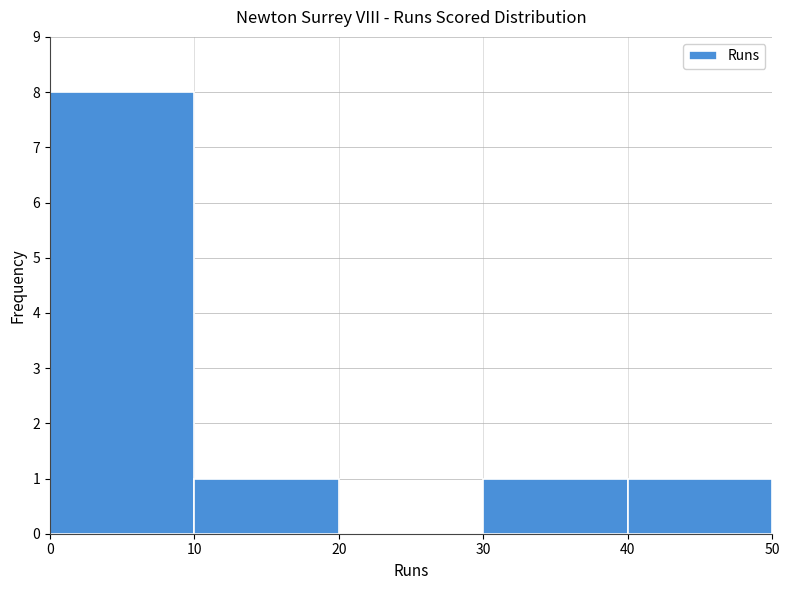

What is the height of the bar covering 10 to 20 on the x-axis? The values are not printed on the chart, so give them approximately, as read against the axis.

1